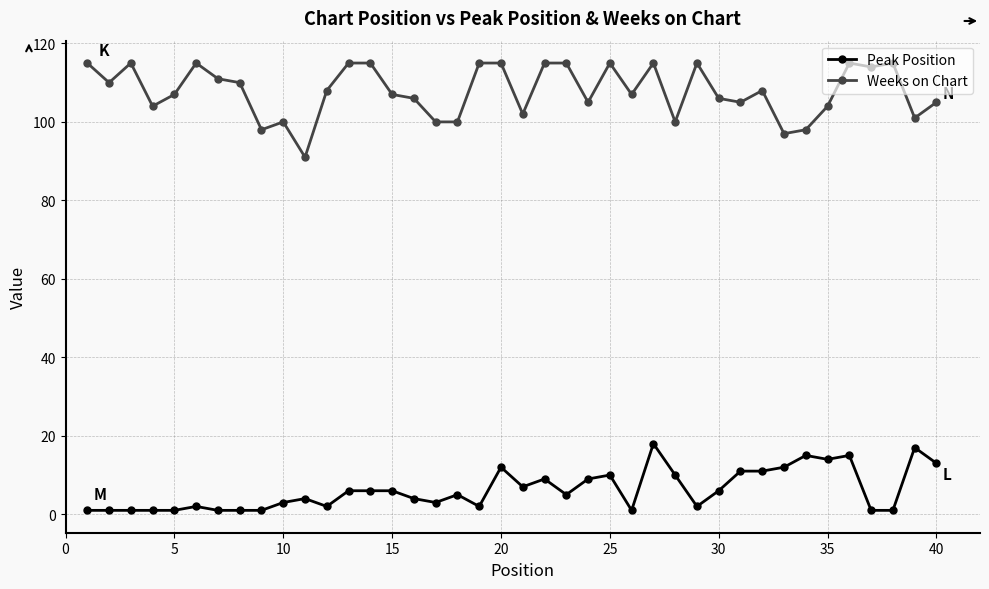

How many lines are shown in the chart?

2